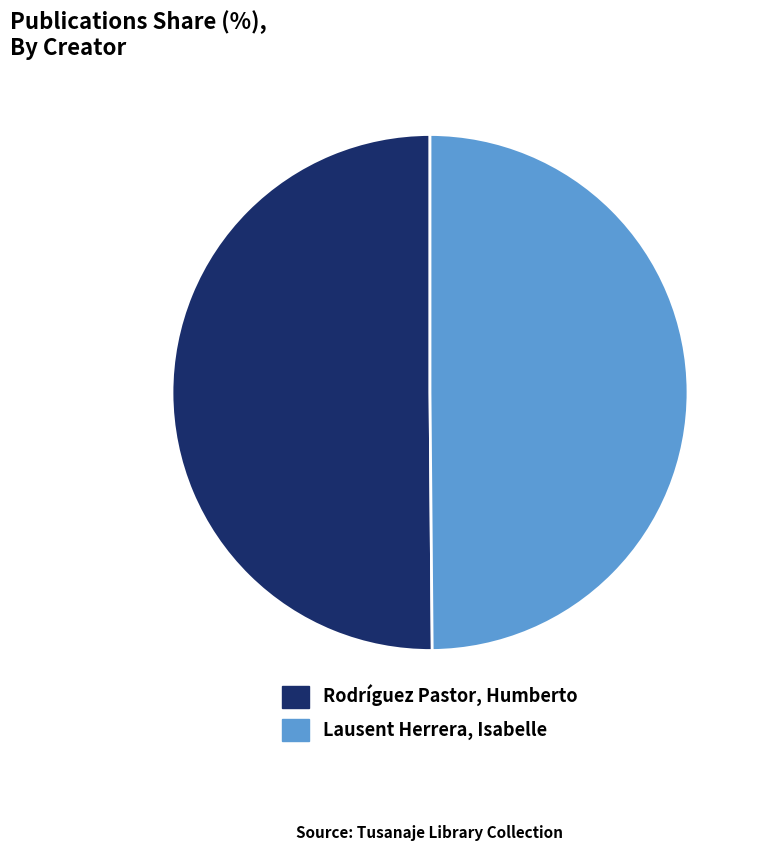

Combined, do Lausent Herrera, Isabelle and Rodríguez Pastor, Humberto account for over 50%?

Yes